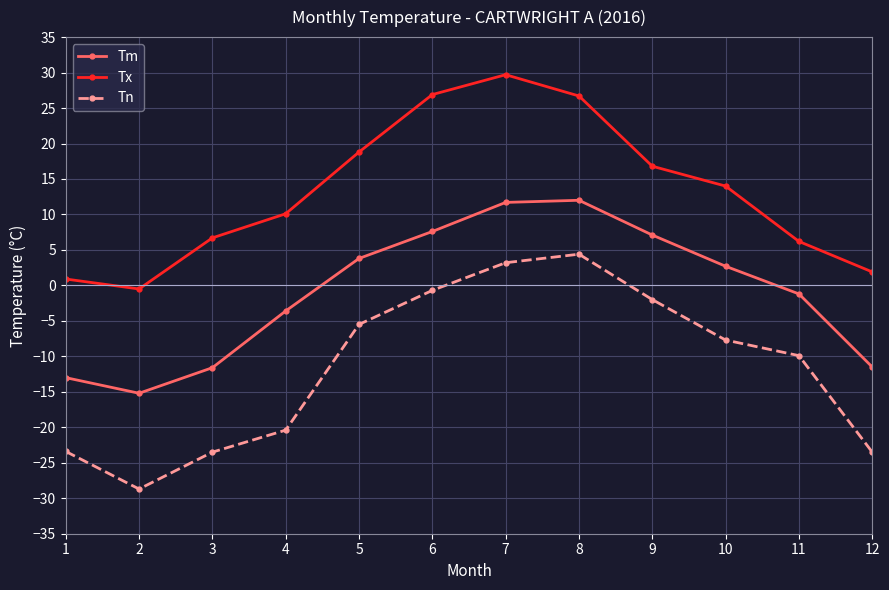

True or false: Tx and Tm cross at least once.

False